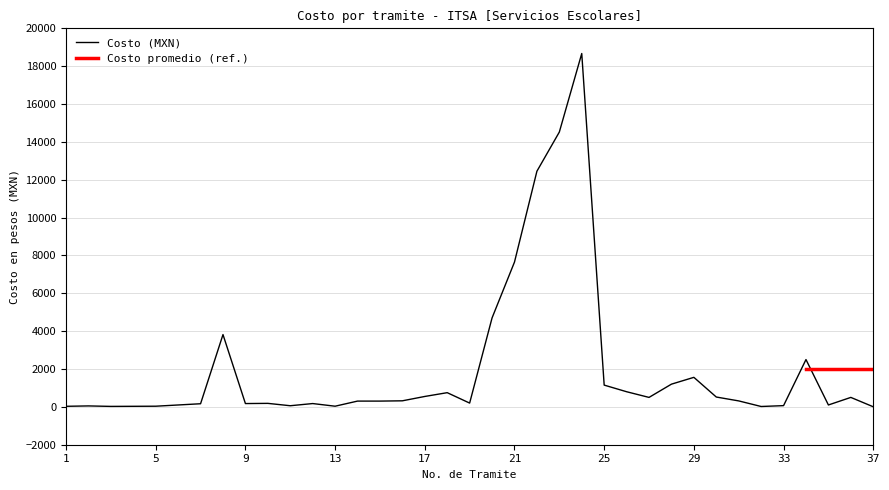

The value at 20 is 4700. True or false?

True